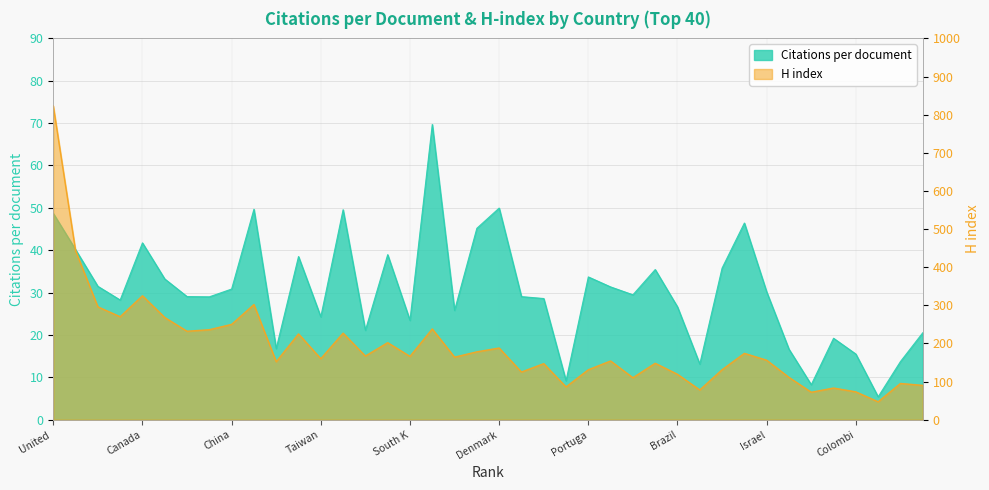

What position from the left is Hong Kong?

18